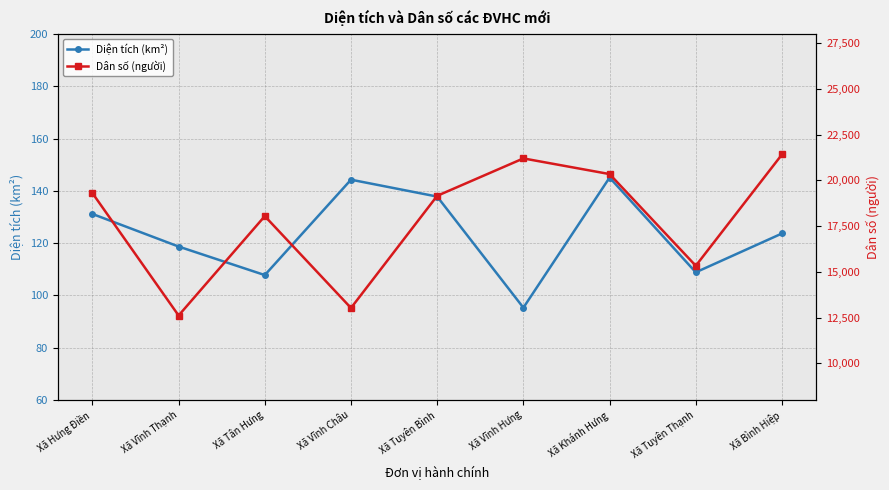

List the labels in order of Diện tích (km²) value, smallest first.

Xã Vĩnh Hưng, Xã Tân Hưng, Xã Tuyên Thạnh, Xã Vĩnh Thạnh, Xã Bình Hiệp, Xã Hưng Điền, Xã Tuyên Bình, Xã Vĩnh Châu, Xã Khánh Hưng